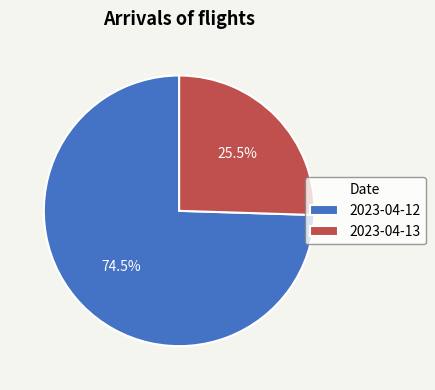

Does 2023-04-12 account for over 50% of the chart?

Yes